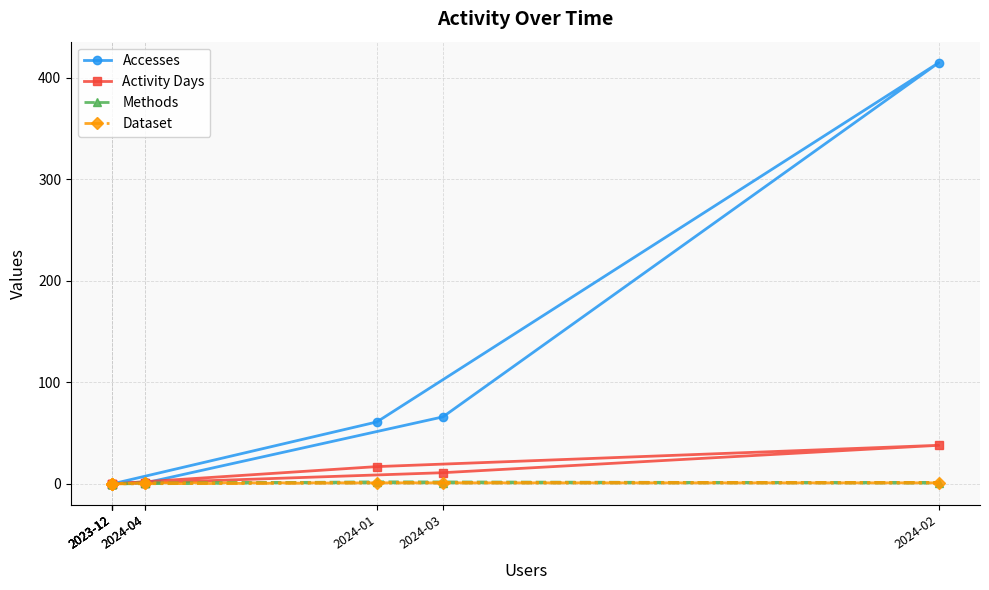

Rank the series at 2024-03 from lowest to highest value.

Methods, Dataset, Activity Days, Accesses